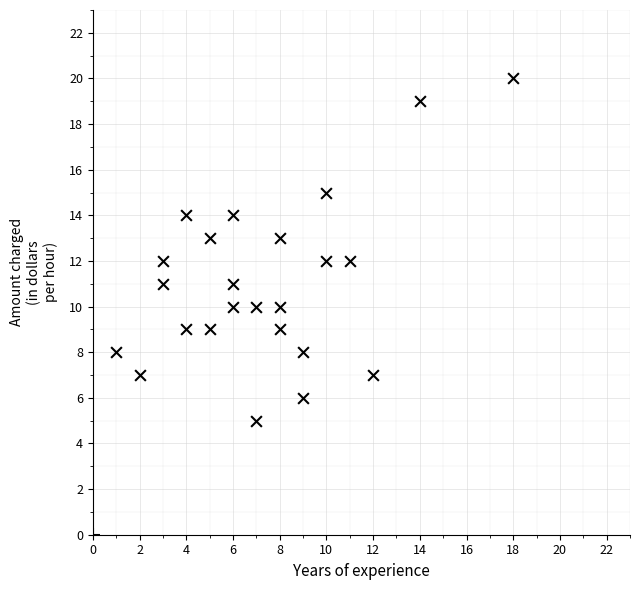

What is the range of Y values (max minus min)?

15